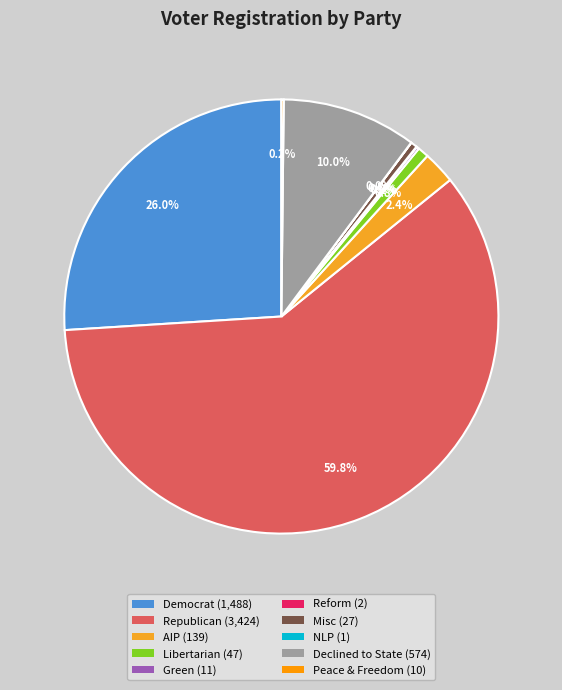

What is the majority slice?

rep